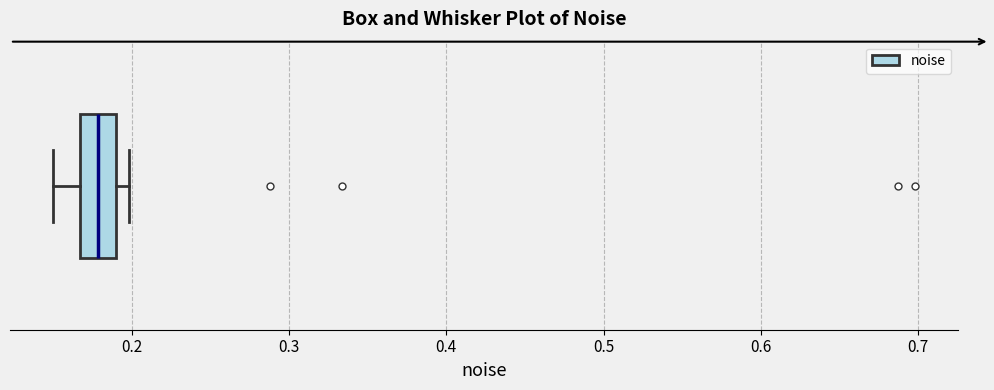

Where is the left edge of the box on the x-axis? The values are not printed on the chart, so give them approximately, as read against the axis.

0.17